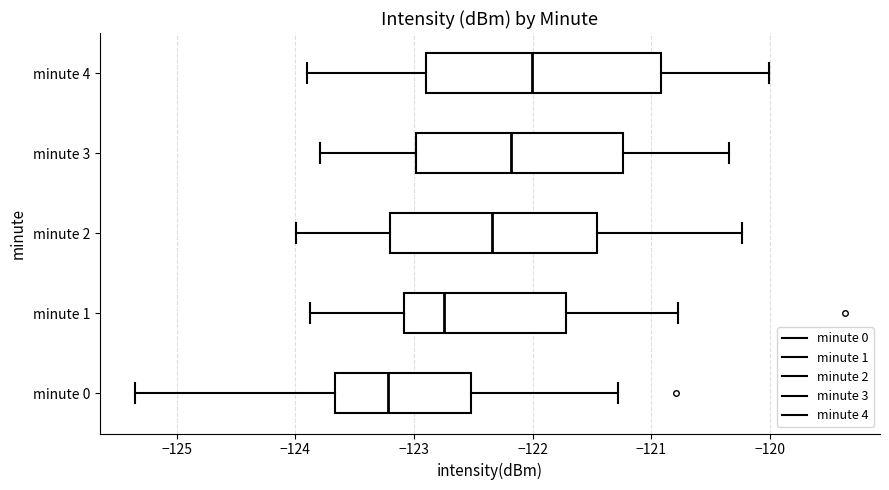

Where does the median line of the box for minute 1 sit on the x-axis? The values are not printed on the chart, so give them approximately, as read against the axis.

-122.8